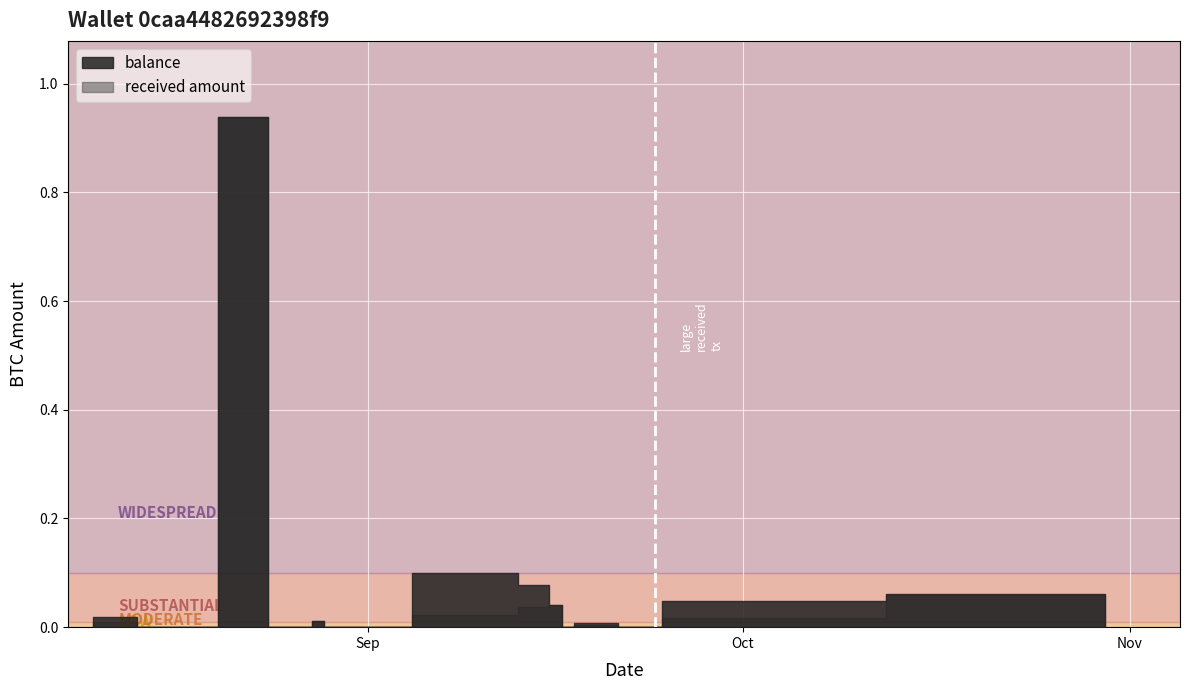

Rank the series at 9 from highest to lowest value.

balance, received amount